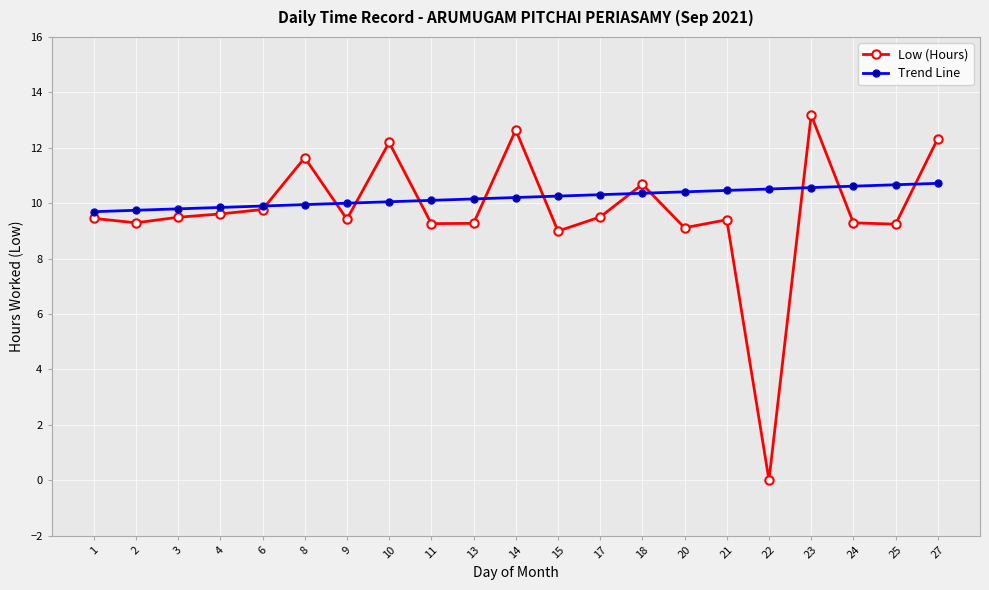

Rank the series by their average value, from highest to lowest.

Trend Line, Low (Hours)